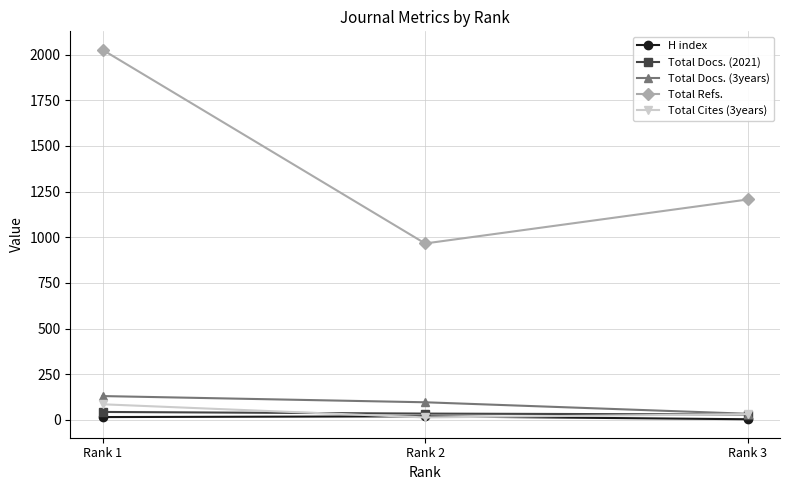

What is the maximum value shown in the chart?

2027